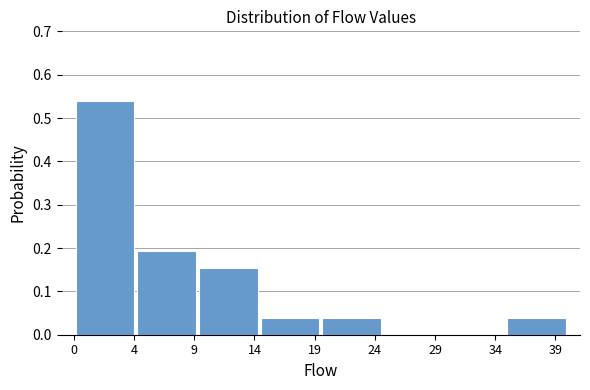

What is the sum of all values?

1.0